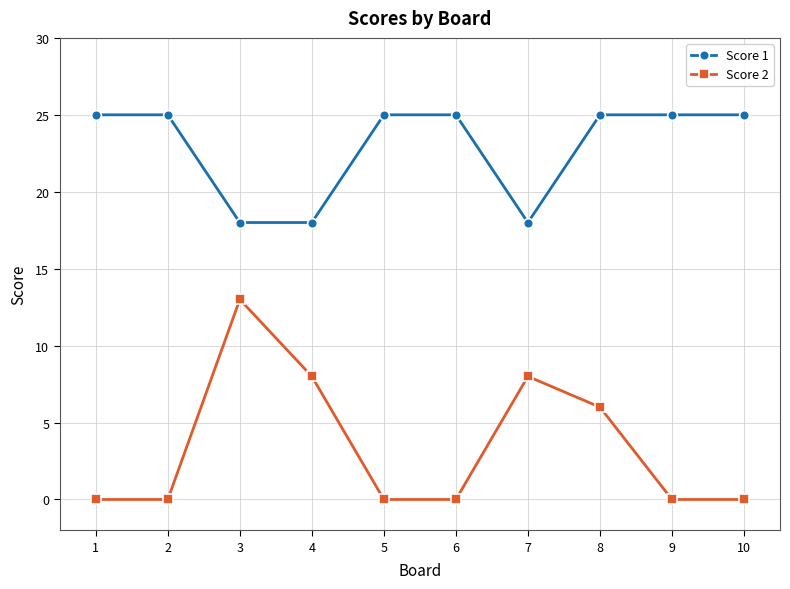

How many interior local peaks does the Score 2 series have?

2